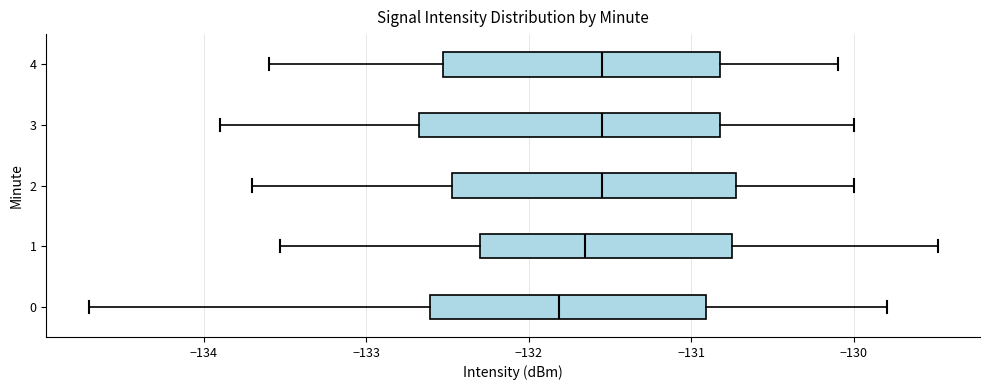

Which box's median line is the furthest to the left?

0